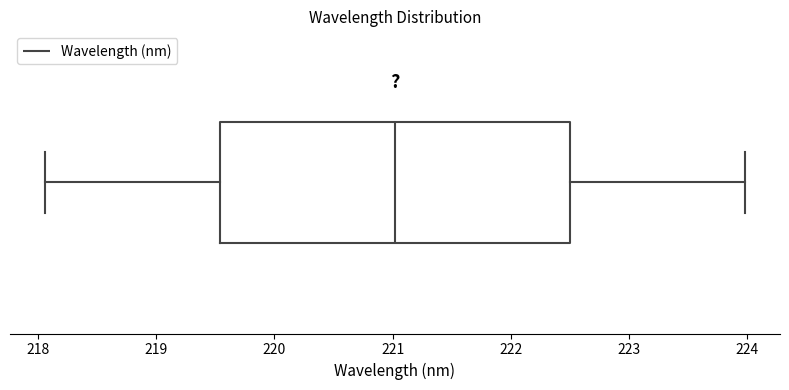

Where does the right whisker of the box end on the x-axis? The values are not printed on the chart, so give them approximately, as read against the axis.

224.0